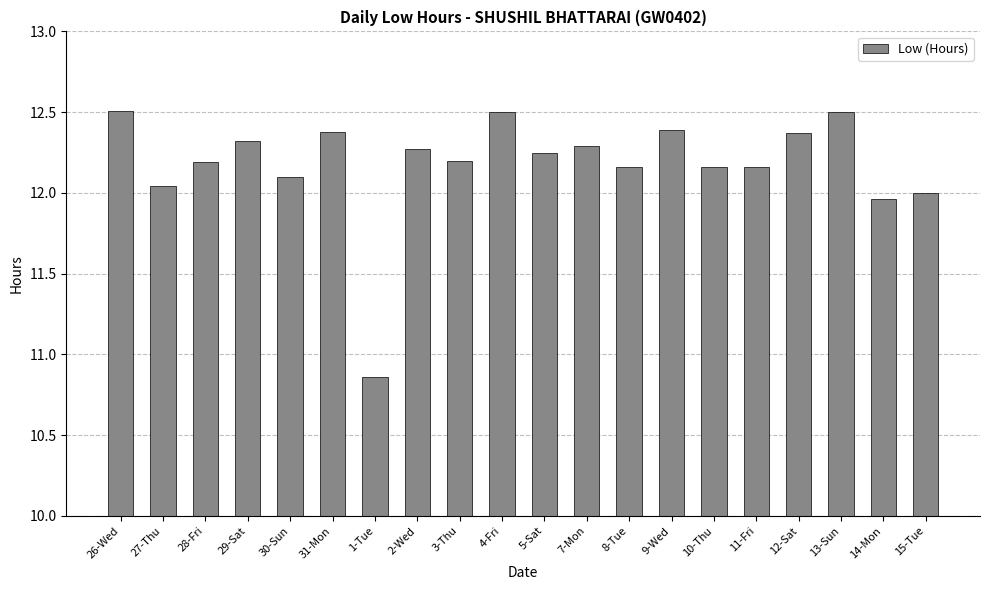

Does the chart contain any negative values?

No